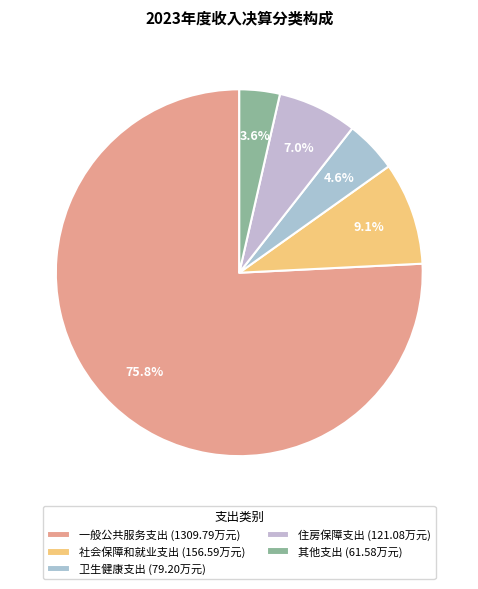

Count the number of slices in the pie.

5